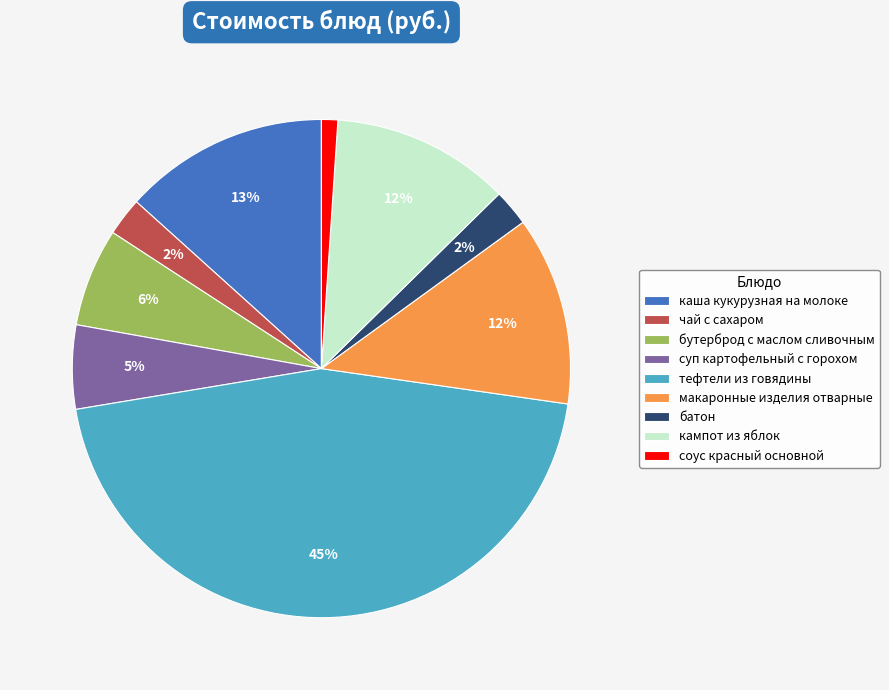

To the nearest percent, what portion does чай с сахаром represent?

2%